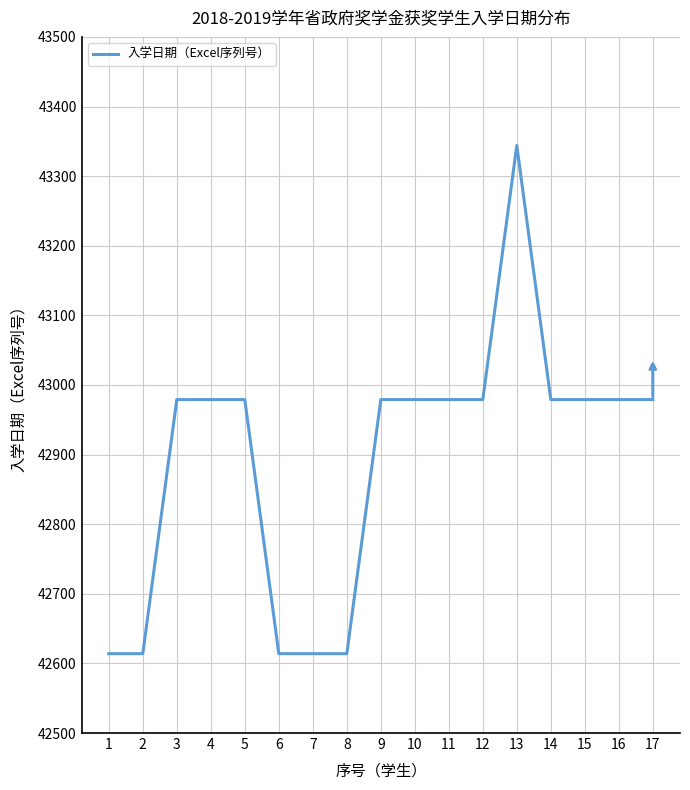

Approximately how many times larger is the value at 10 compared to 16?

1.0